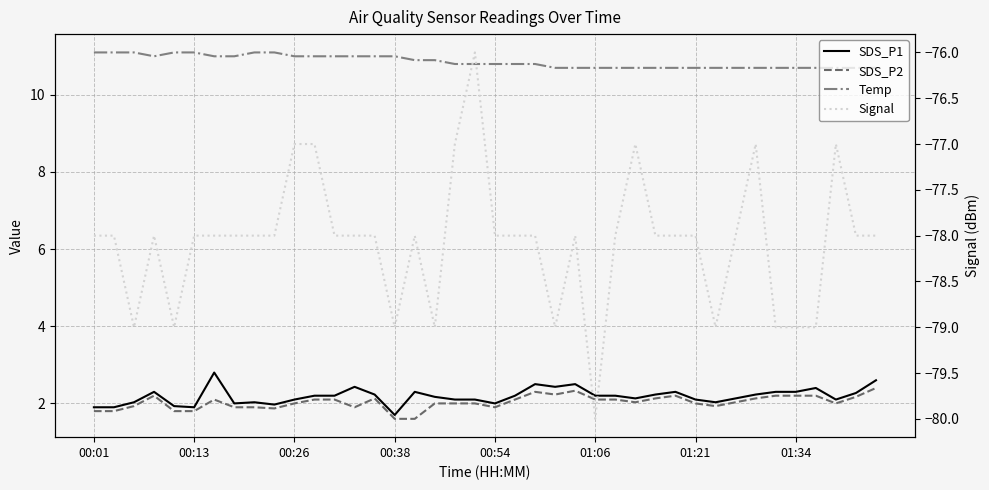

What is the sum of all SDS_P2 values?

81.2